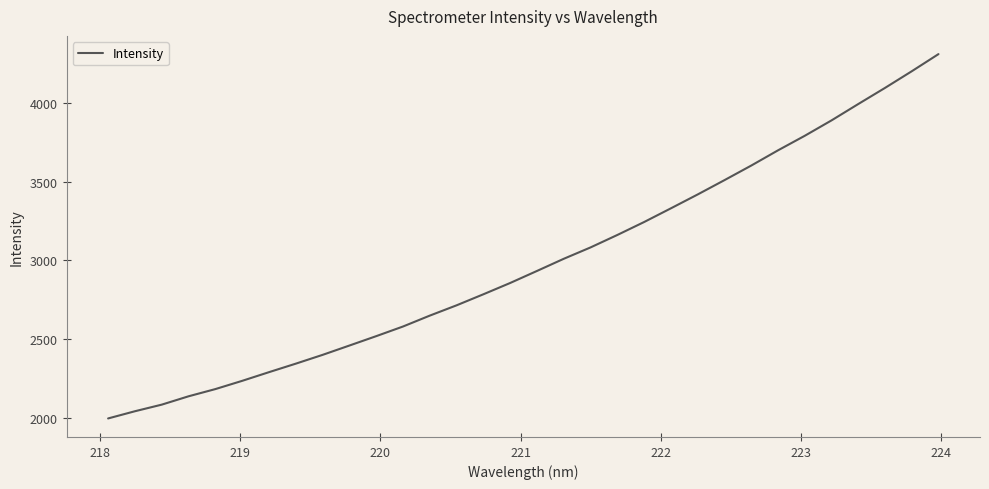

Reading left to right, what are all the values shown in this chart?

1998.4	2044.1	2086.0	2138.9	2184.6	2236.9	2291.9	2345.9	2401.6	2460.7	2520.2	2581.4	2650.5	2715.8	2785.7	2857.4	2933.6	3010.7	3082.8	3161.6	3243.8	3330.6	3418.5	3509.2	3601.6	3698.2	3790.5	3888.1	3991.9	4094.1	4199.7	4308.6